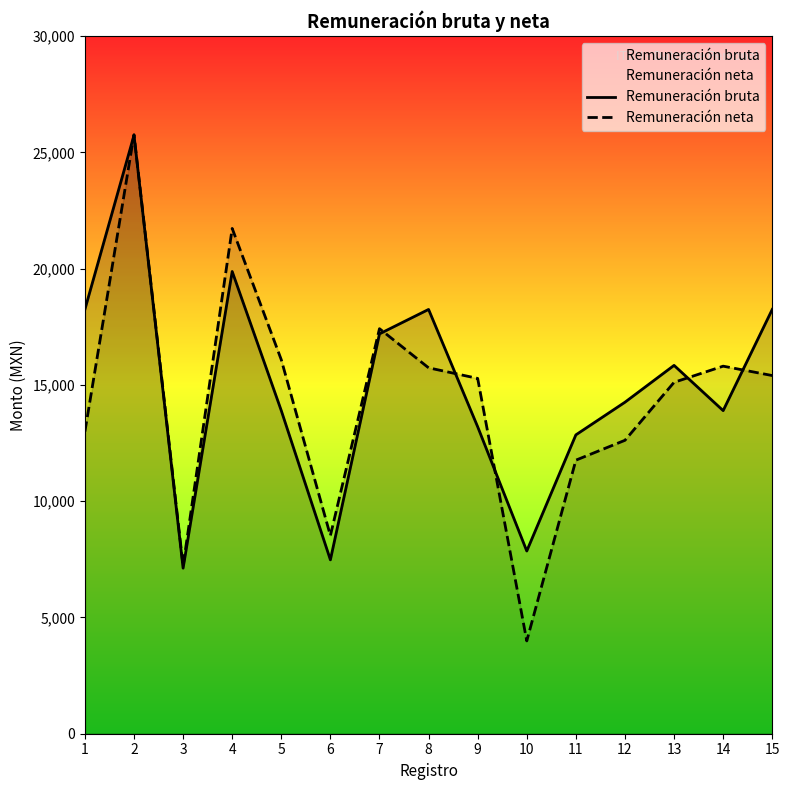

Does the chart display data point markers on the line(s)?

No